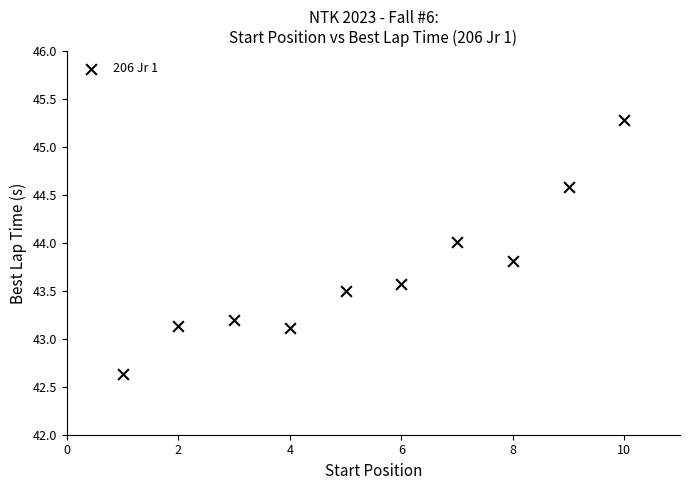

What is the range of X values (max minus min)?

9.0